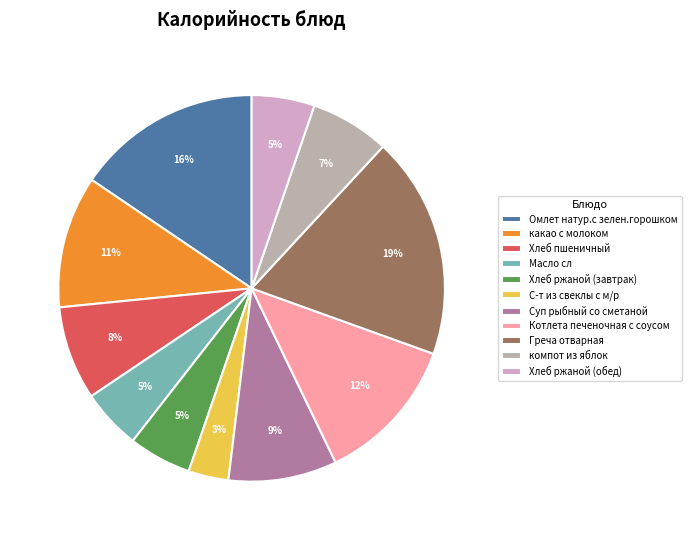

What is the largest slice in the pie chart?

Греча отварная